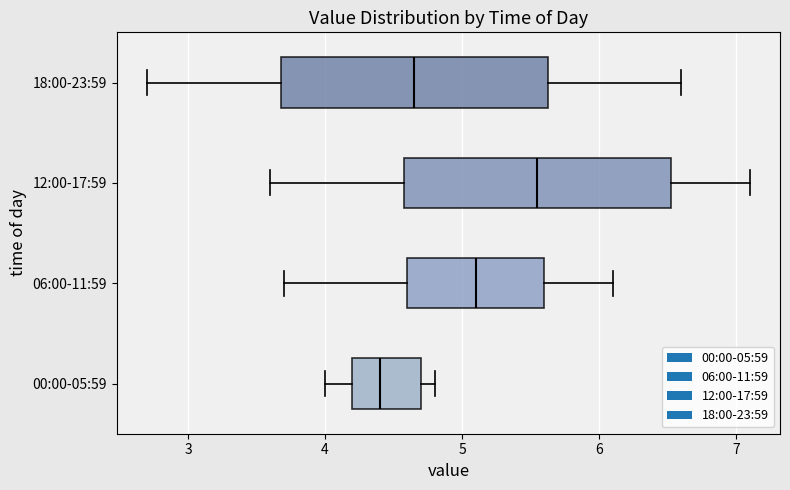

Reading bottom to top, transcribe this box plot: for each box, give where its median line is, the range the box spans, and where its two whiskers end, as read against the x-axis. The values are not printed on the chart, so give them approximately, as read against the axis.

00:00-05:59: median 4.4, box 4.2 to 4.7, whiskers 4.0 to 4.8
06:00-11:59: median 5.1, box 4.6 to 5.6, whiskers 3.7 to 6.1
12:00-17:59: median 5.6, box 4.6 to 6.5, whiskers 3.6 to 7.1
18:00-23:59: median 4.7, box 3.7 to 5.6, whiskers 2.7 to 6.6